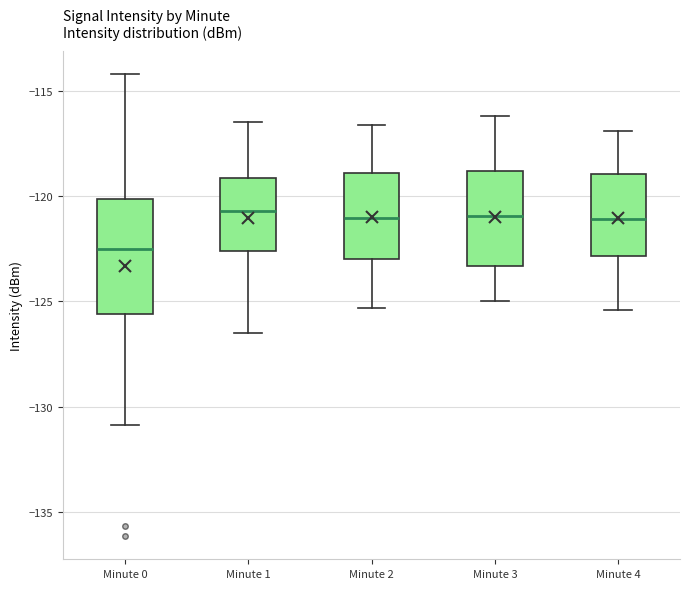

Reading left to right, transcribe this box plot: for each box, give where its median line is, the range the box spans, and where its two whiskers end, as read against the y-axis. The values are not printed on the chart, so give them approximately, as read against the axis.

Minute 0: median -122.5, box -125.5 to -120.0, whiskers -131.0 to -114.0
Minute 1: median -120.5, box -122.5 to -119.0, whiskers -126.5 to -116.5
Minute 2: median -121.0, box -123.0 to -119.0, whiskers -125.5 to -116.5
Minute 3: median -121.0, box -123.5 to -119.0, whiskers -125.0 to -116.0
Minute 4: median -121.0, box -123.0 to -119.0, whiskers -125.5 to -117.0